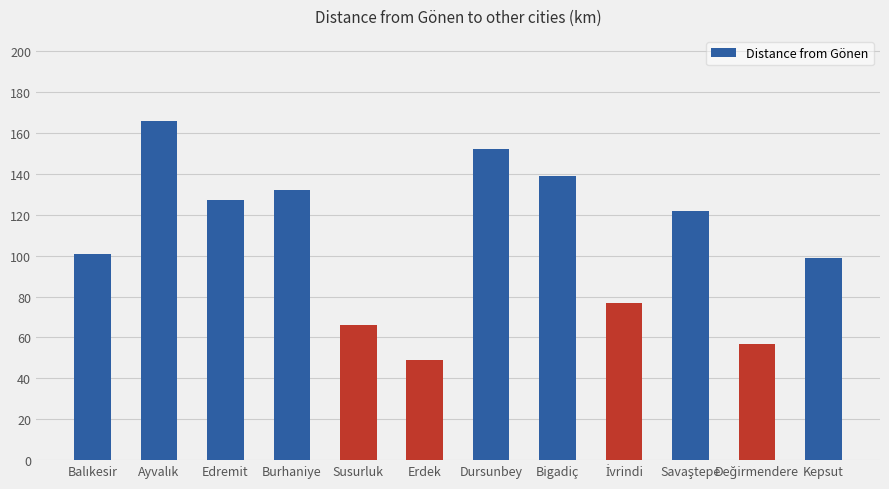

Are the bars grouped side by side (vs. stacked)?

No